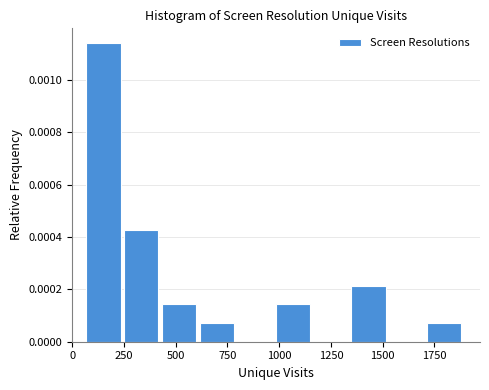

Around what value on the x-axis is the tallest bar? Give the approximate position of its centre, as read against the axis.

150